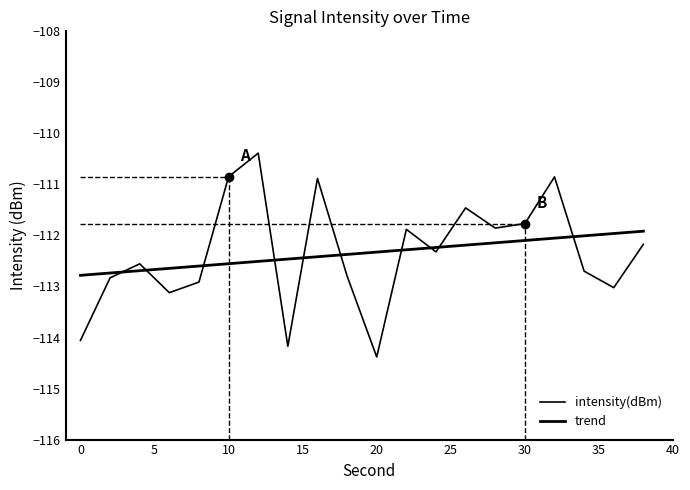

True or false: the data has more than 1 interior local peaks.

True